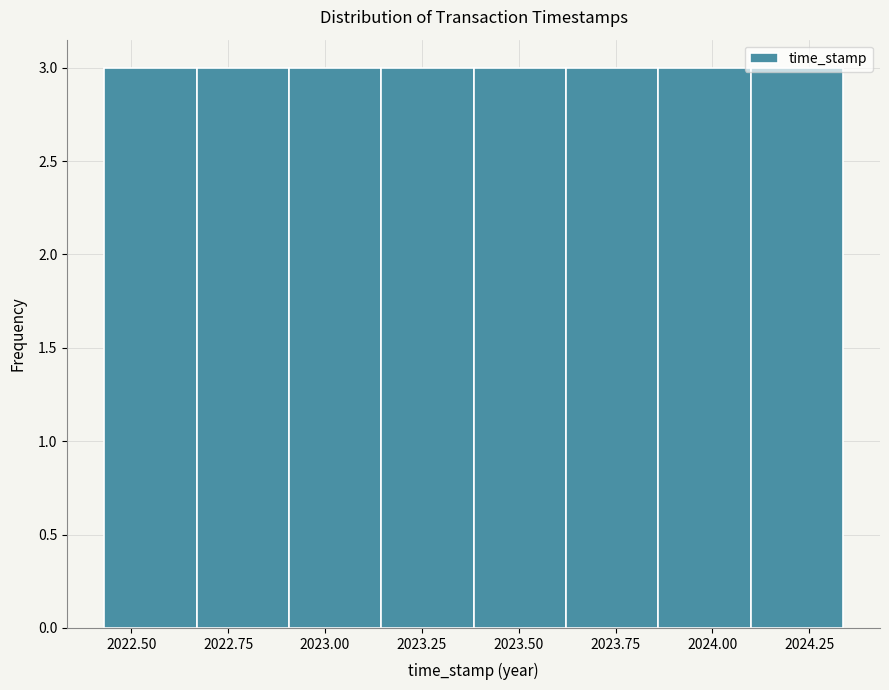

How tall is the bar that spans 2024.10 to 2024.35 on the x-axis? Neither the bar edges nor the heights are printed on the chart, so give them approximately, as read against the axes.

3